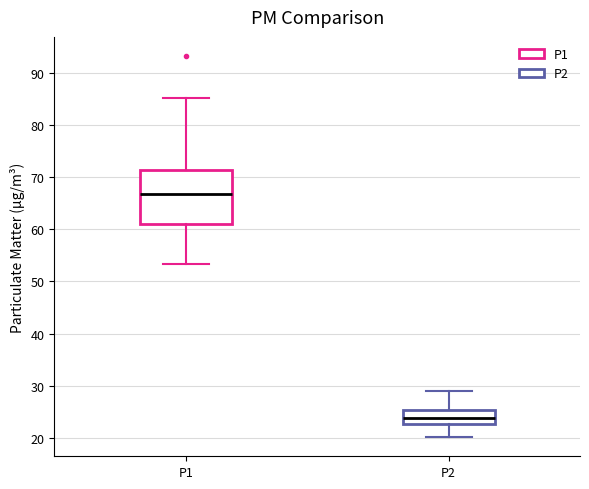

Where does the upper whisker of the box for P1 end on the y-axis? The values are not printed on the chart, so give them approximately, as read against the axis.

85